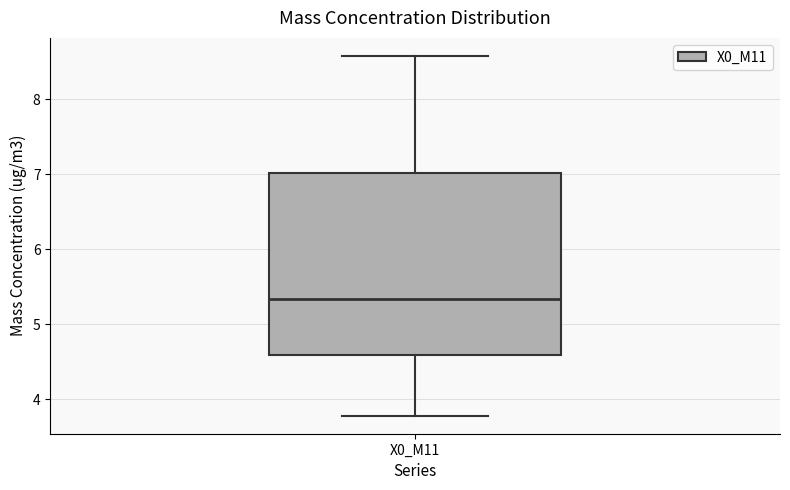

Transcribe this box plot: give where the median line is, the range the box spans, and where the two whiskers end, as read against the y-axis. The values are not printed on the chart, so give them approximately, as read against the axis.

median 5.3, box 4.6 to 7.0, whiskers 3.8 to 8.6